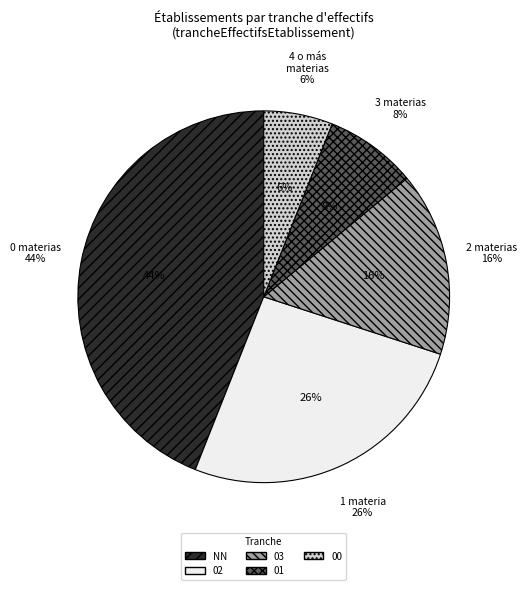

Which has a higher value, NN or 02?

NN